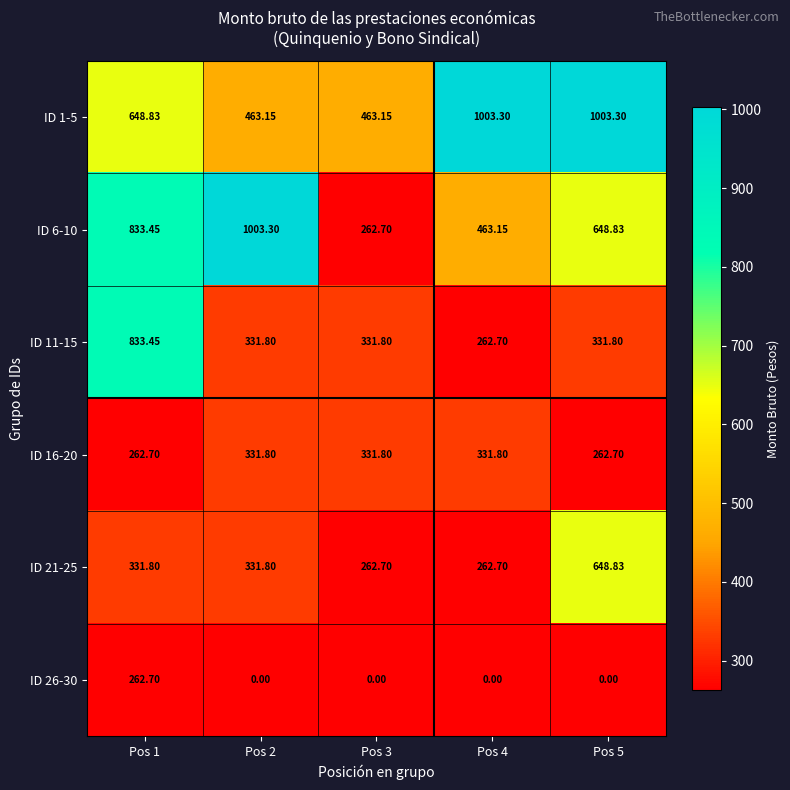

Is the value of ID 6-10 at Pos 1 greater than the value of ID 11-15 at Pos 4?

Yes